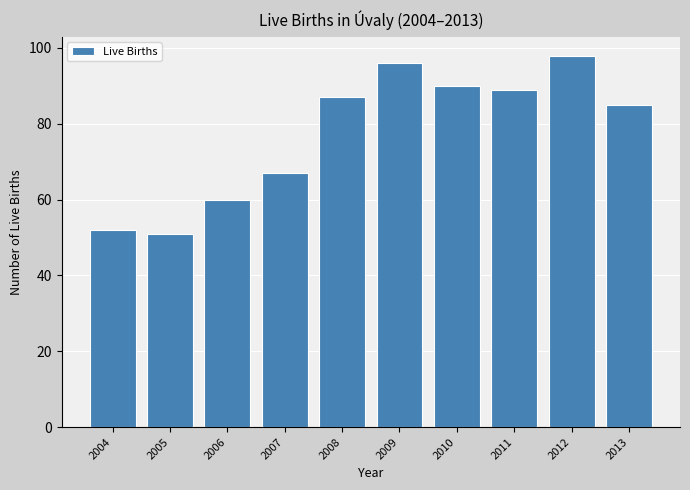

Reading right to left, what are all the values shown in this chart?

85	98	89	90	96	87	67	60	51	52